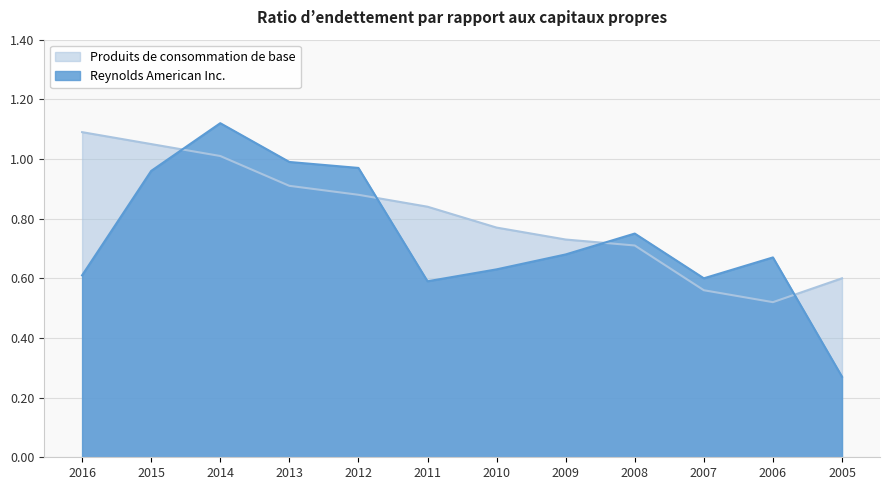

Does the chart display data point markers on the line(s)?

No